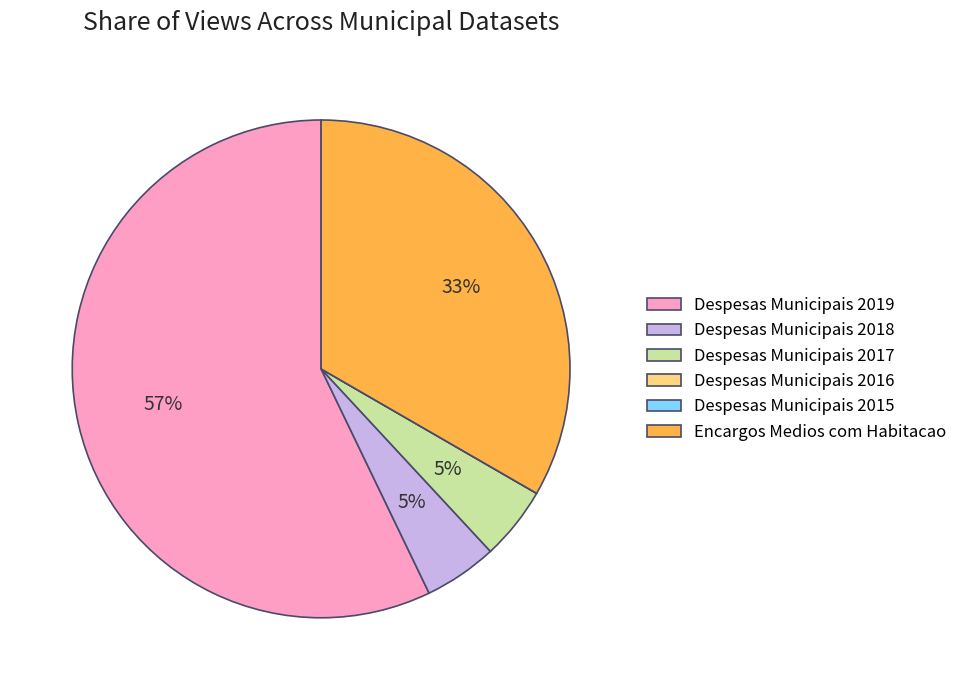

The Despesas Municipais 2017 slice represents 18% of the pie. True or false?

False